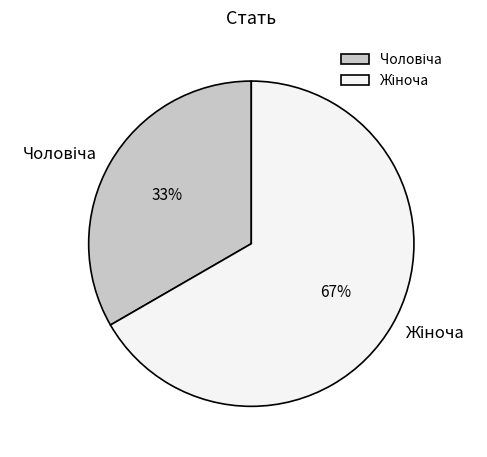

Is there a majority slice in this chart?

Yes